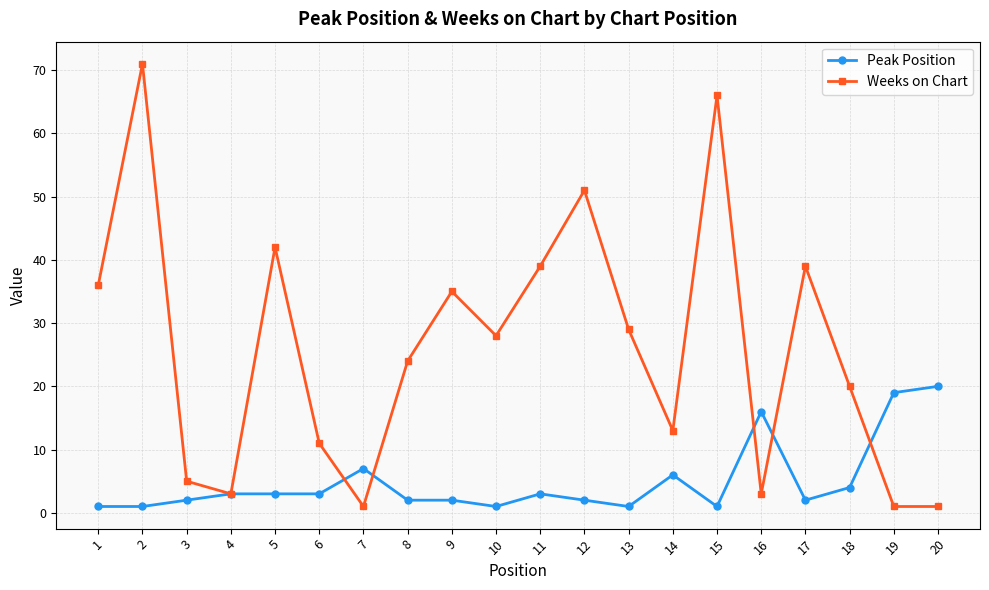

True or false: Weeks on Chart has a value of 51 at 12.

True